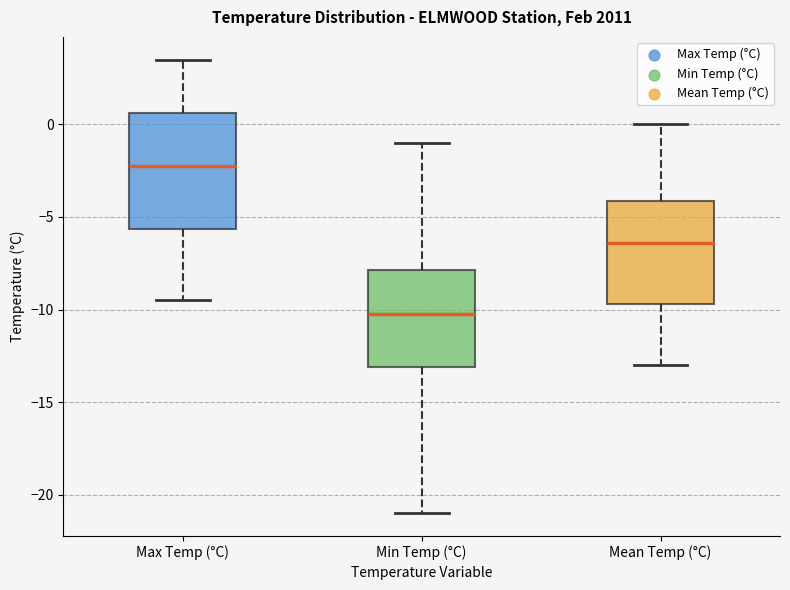

Which box is the tallest, from its lower edge to its upper edge?

Max Temp (°C)